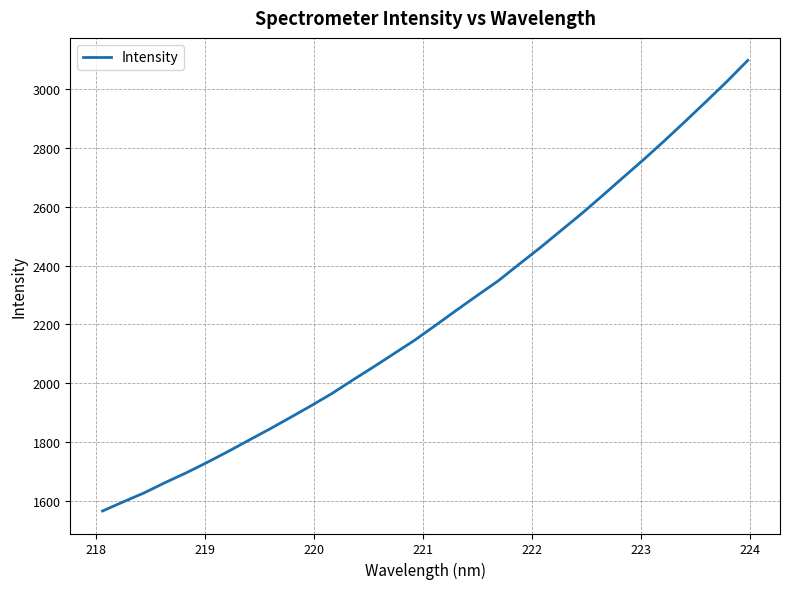

What is the minimum value shown in the chart?

1566.3